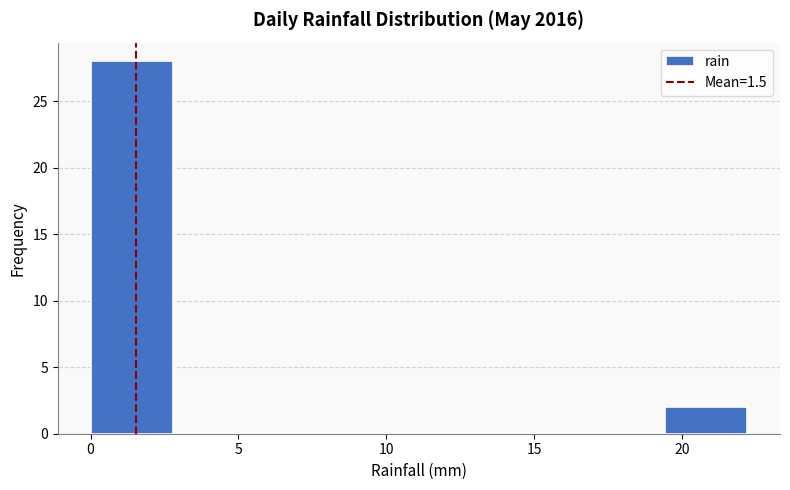

Reading left to right, list every bar in this chart as the range it spans on the x-axis followed by its height. Neither the bar edges nor the heights are printed on the chart, so give them approximately, as read against the axes.

0.0 to 3.0: 28
3.0 to 5.5: 0
5.5 to 8.5: 0
8.5 to 11.0: 0
11.0 to 14.0: 0
14.0 to 16.5: 0
16.5 to 19.5: 0
19.5 to 22.0: 2